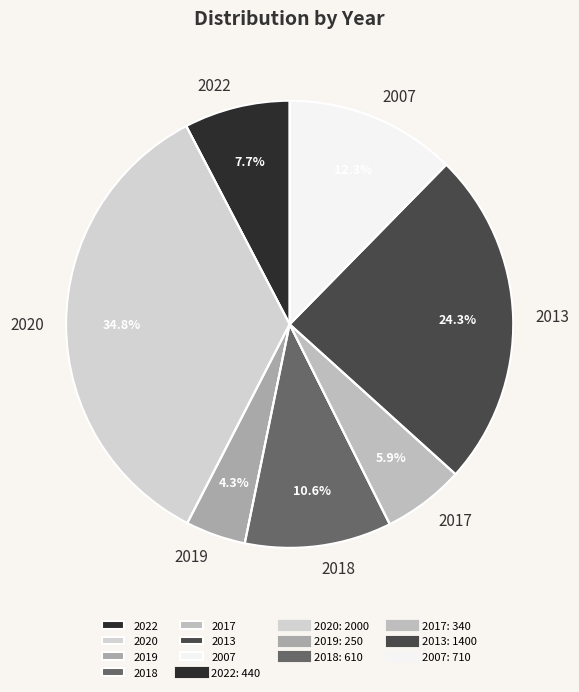

How many segments does this pie chart have?

7